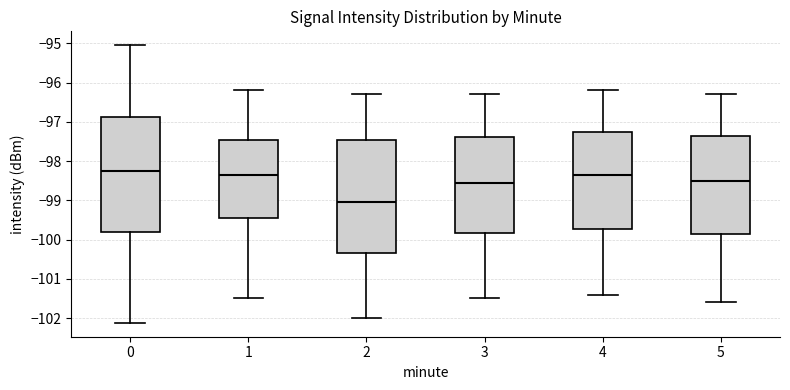

Where is the upper edge of the box at x = 2 on the y-axis? The values are not printed on the chart, so give them approximately, as read against the axis.

-97.5